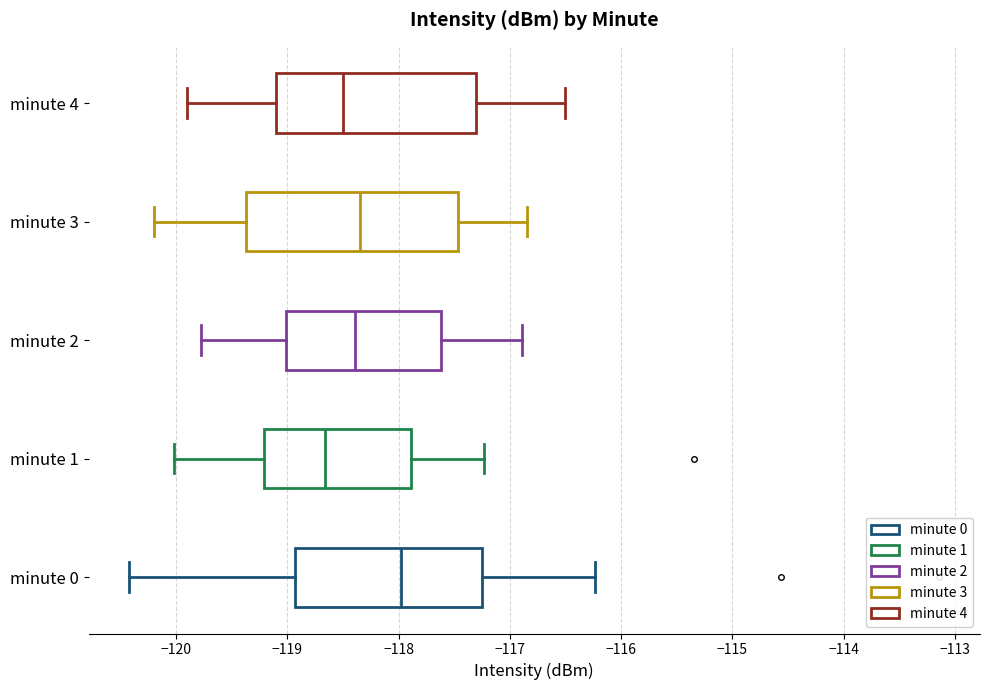

Which box's median line is the furthest to the left?

minute 1